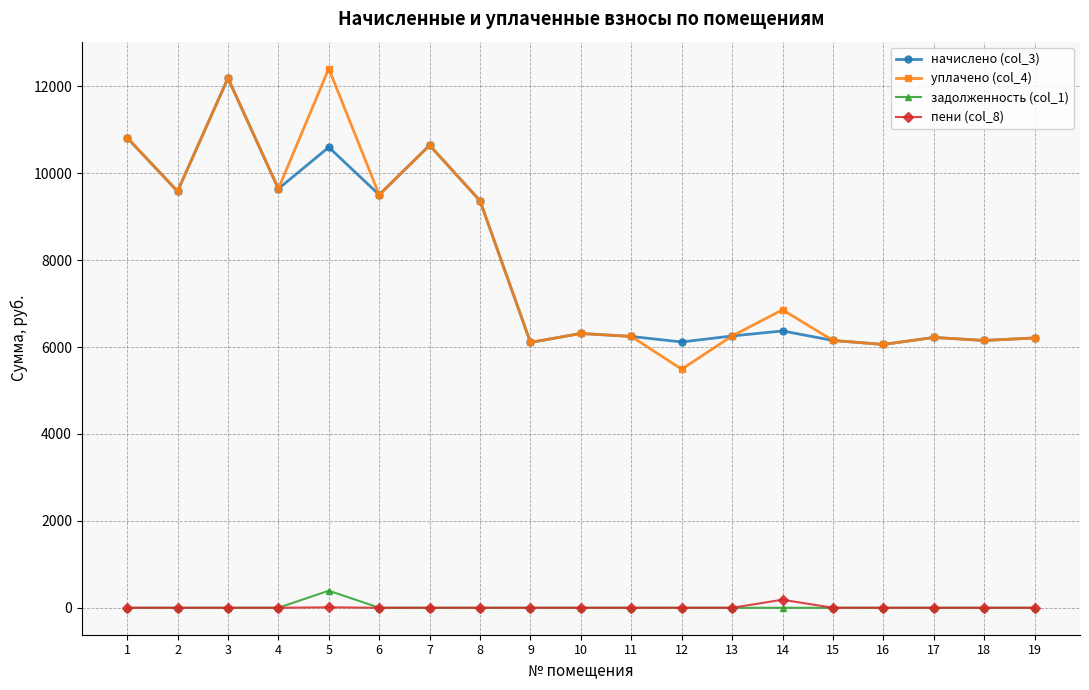

Which series has the largest range (max minus min)?

уплачено (col_4)